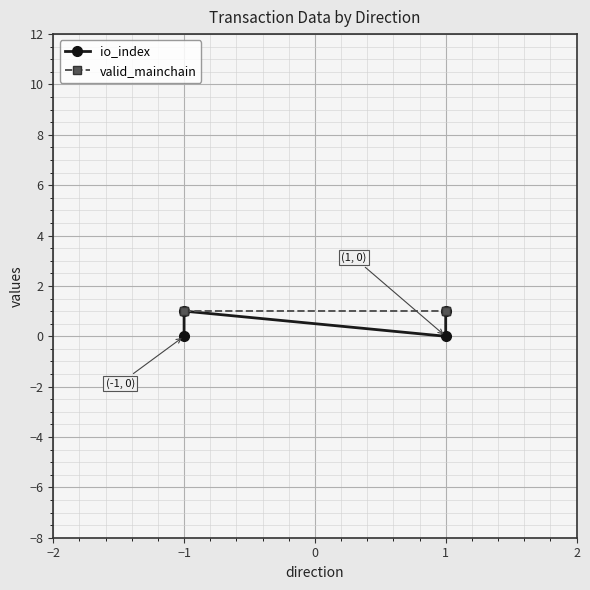

Is the value of io_index at 1 greater than the value of valid_mainchain at 1?

No